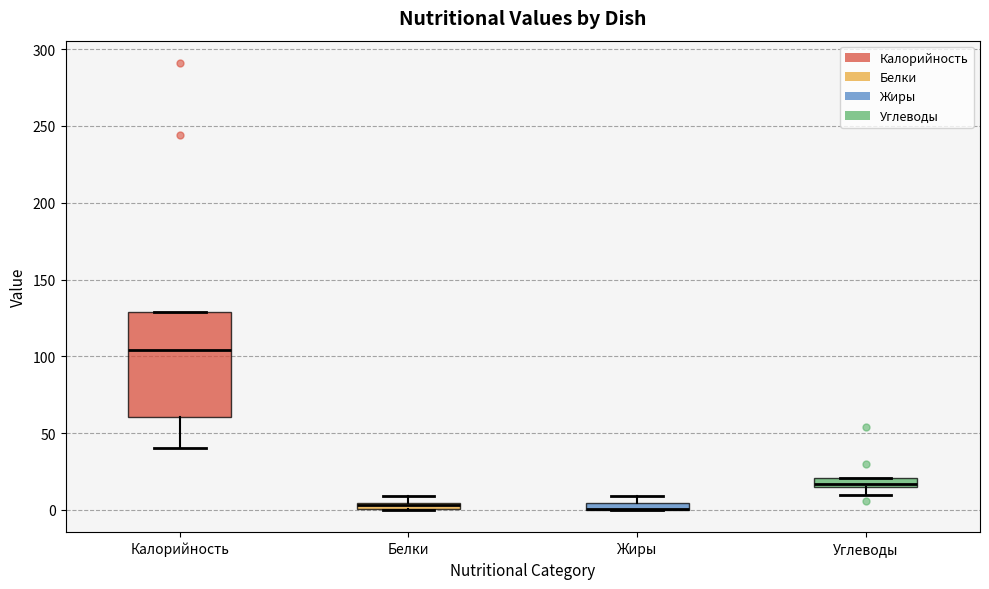

Which box is the tallest, from its lower edge to its upper edge?

Калорийность